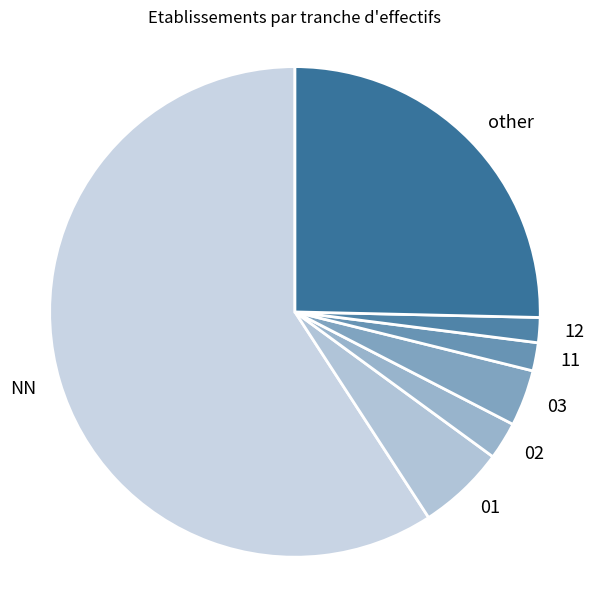

The 11 slice represents 12% of the pie. True or false?

False